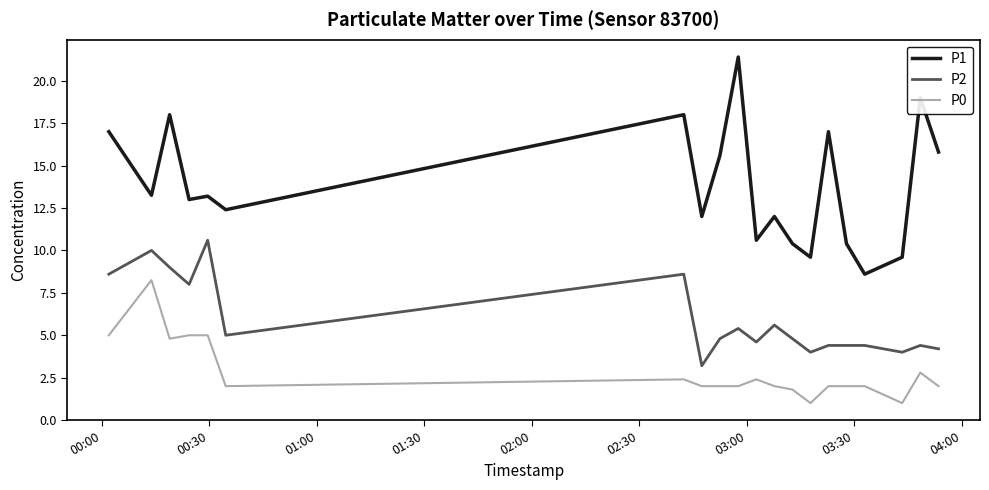

Which series has the widest spread of values?

P1